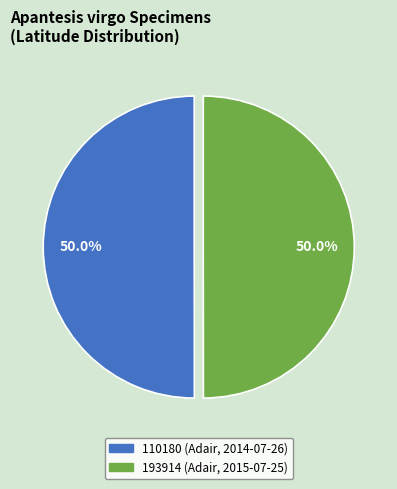

How many segments does this pie chart have?

2